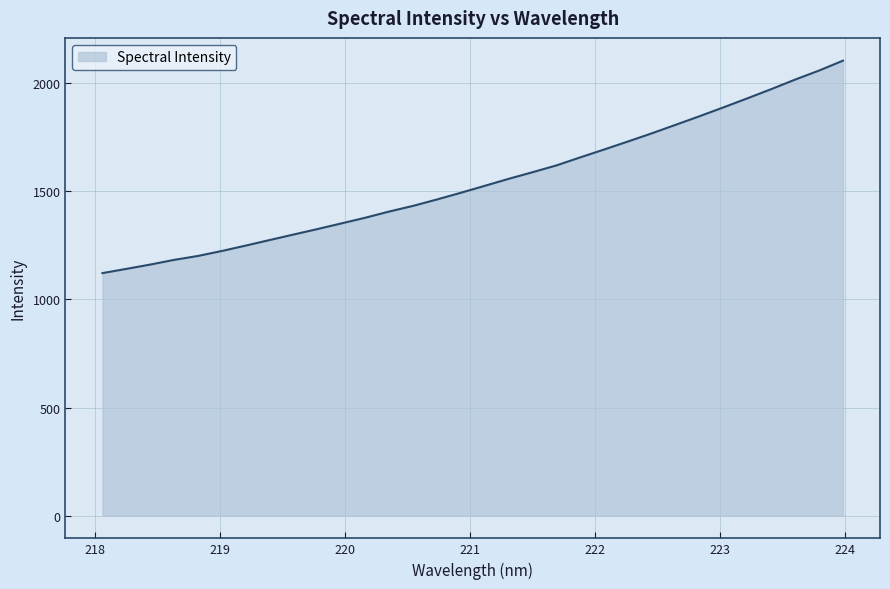

What is the minimum value shown in the chart?

1121.9